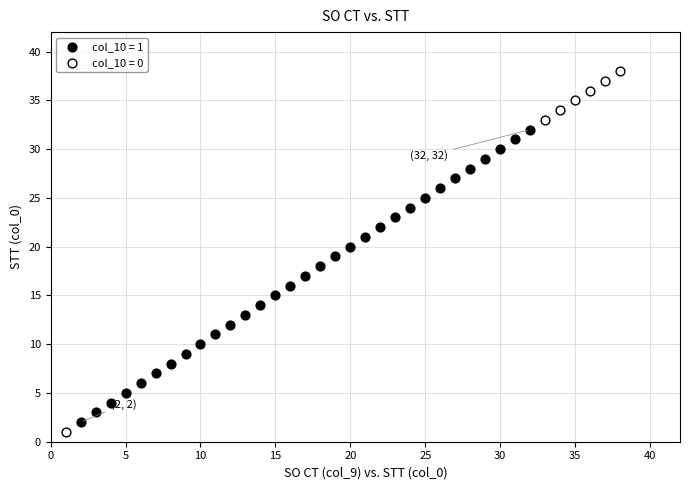

Which series has the largest Y range (max minus min)?

col_10 = 0